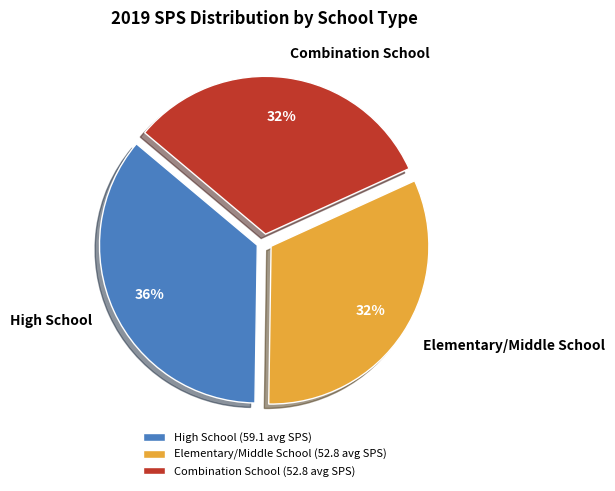

Approximately how many times larger is the value at Combination School compared to Elementary/Middle School?

1.0